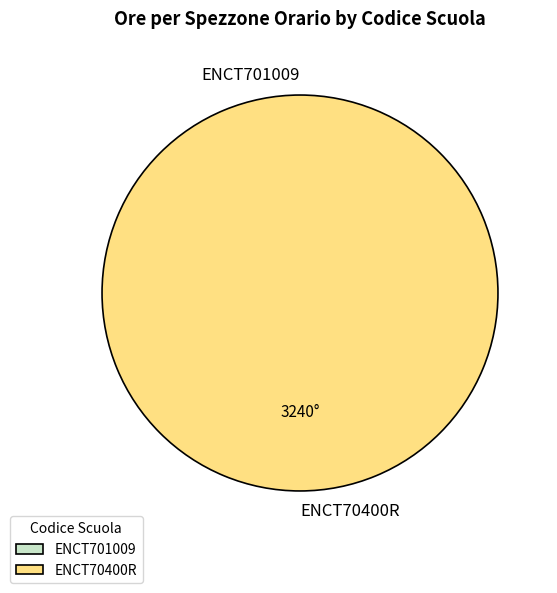

Does any single category account for the majority?

Yes